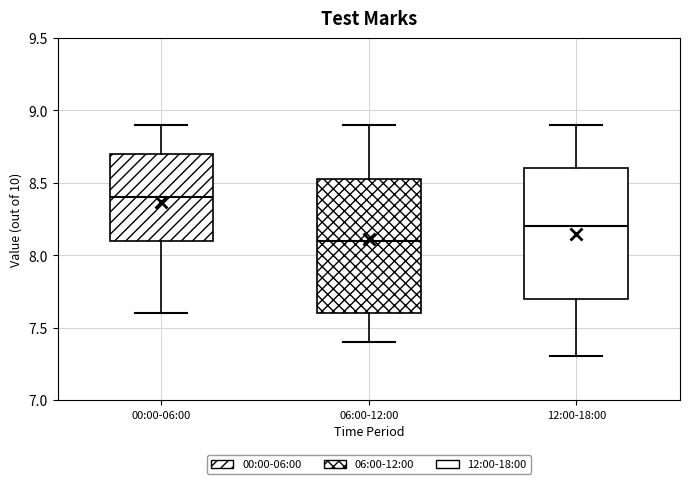

Reading left to right, read every box against the y-axis: the position of its median line, the range the box covers, and the ends of its whiskers. The values are not printed on the chart, so give them approximately, as read against the axis.

00:00-06:00: median 8.40, box 8.10 to 8.70, whiskers 7.60 to 8.90
06:00-12:00: median 8.10, box 7.60 to 8.55, whiskers 7.40 to 8.90
12:00-18:00: median 8.20, box 7.70 to 8.60, whiskers 7.30 to 8.90